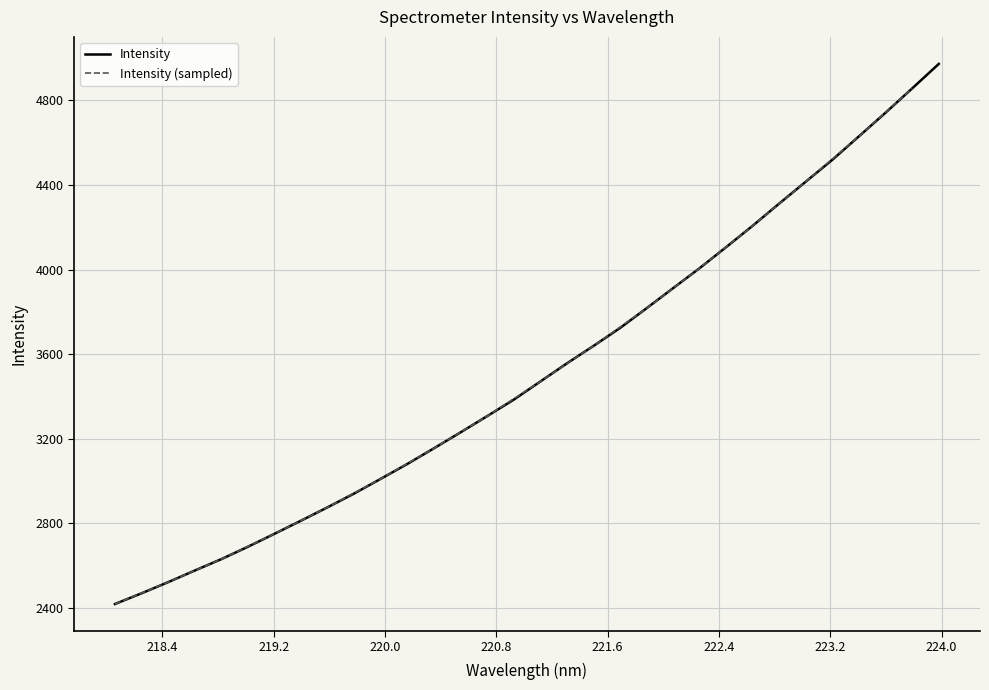

At which label is the value closest to 3695?

221.6902